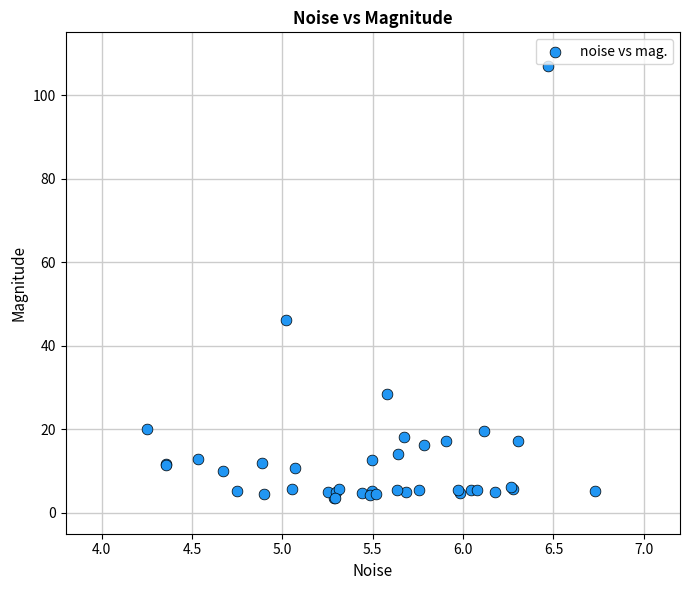

What Y value in the scatter plot is closest to 55?

46.2